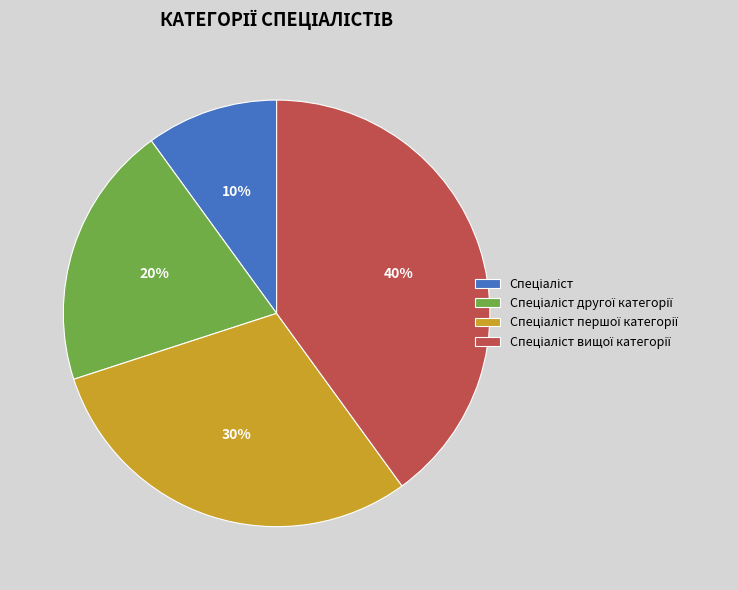

To the nearest percent, what is the difference between the largest and smallest slice percentages?

30%